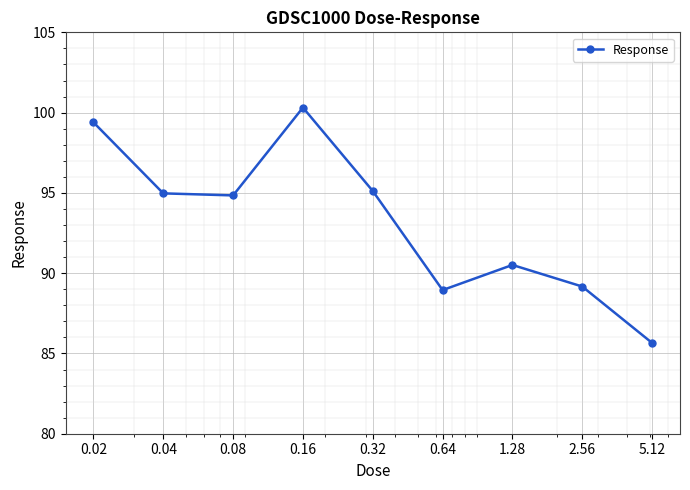

How many points are lower than both their immediate neighbors (excluding endpoints)?

2